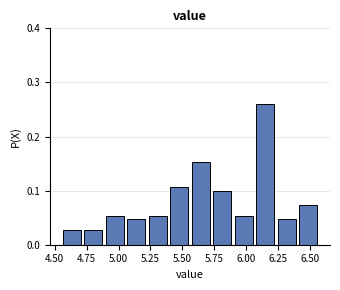

Read against the x-axis, roughly where is the centre of the tallest bar?

6.15